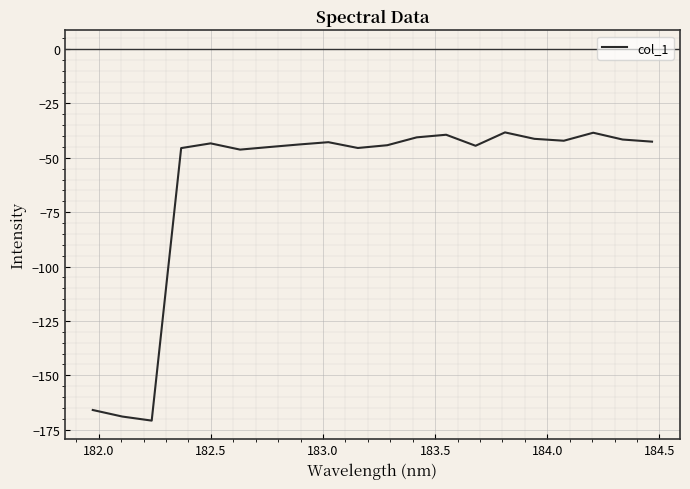

What is the smallest value displayed?

-170.8